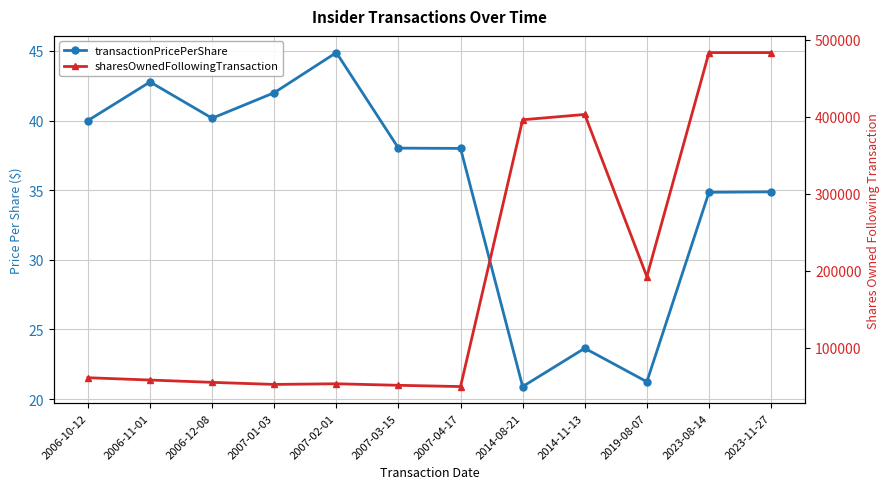

The value of sharesOwnedFollowingTransaction at 2014-08-21 is 395782.0. True or false?

True